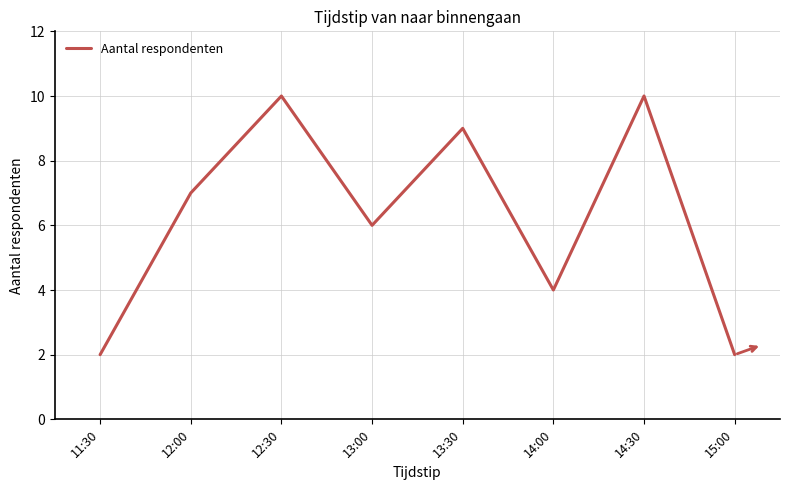

True or false: the data has more than 2 interior local peaks.

True